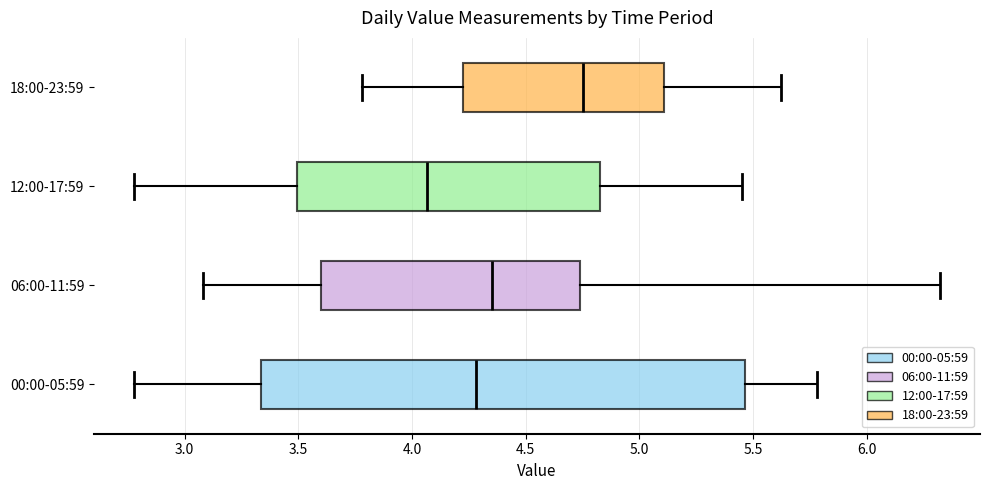

Where is the right edge of the box for 00:00-05:59 on the x-axis? The values are not printed on the chart, so give them approximately, as read against the axis.

5.45